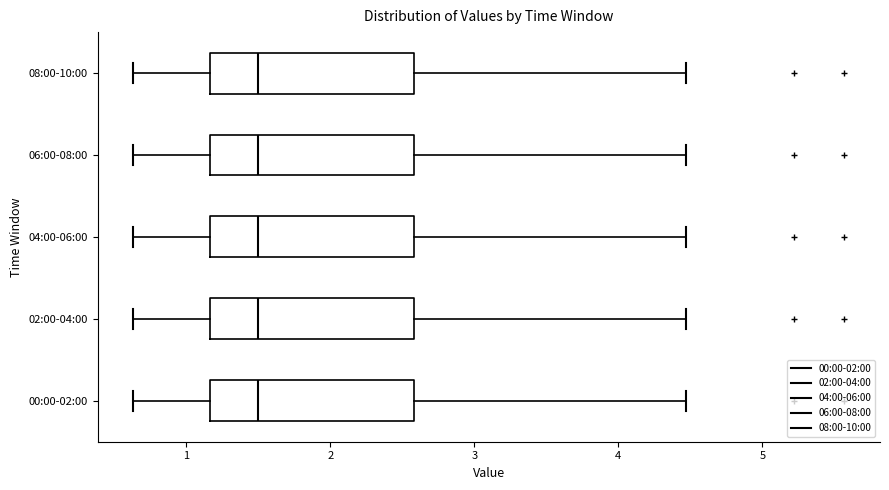

Reading bottom to top, read every box against the x-axis: the position of its median line, the range the box covers, and the ends of its whiskers. The values are not printed on the chart, so give them approximately, as read against the axis.

00:00-02:00: median 1.5, box 1.2 to 2.6, whiskers 0.6 to 4.5
02:00-04:00: median 1.5, box 1.2 to 2.6, whiskers 0.6 to 4.5
04:00-06:00: median 1.5, box 1.2 to 2.6, whiskers 0.6 to 4.5
06:00-08:00: median 1.5, box 1.2 to 2.6, whiskers 0.6 to 4.5
08:00-10:00: median 1.5, box 1.2 to 2.6, whiskers 0.6 to 4.5